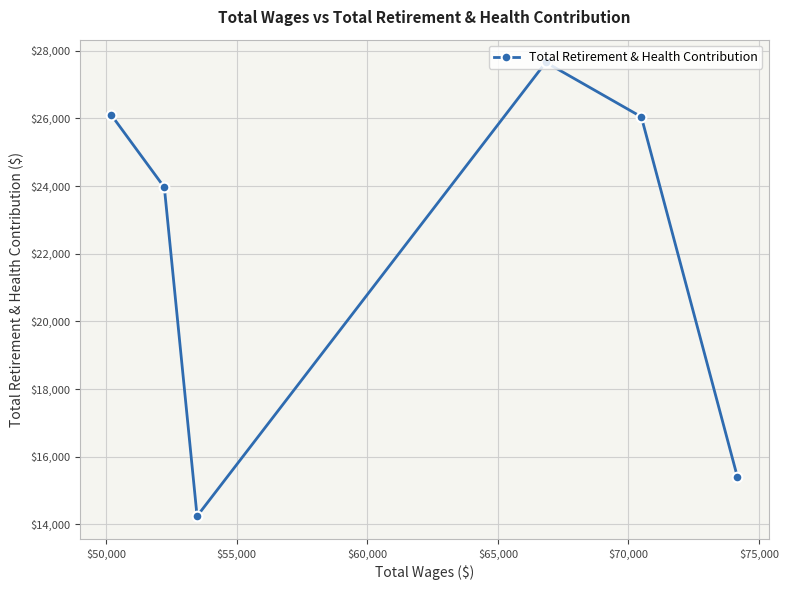

How many interior local valleys (lower than both neighbors) does the data have?

1